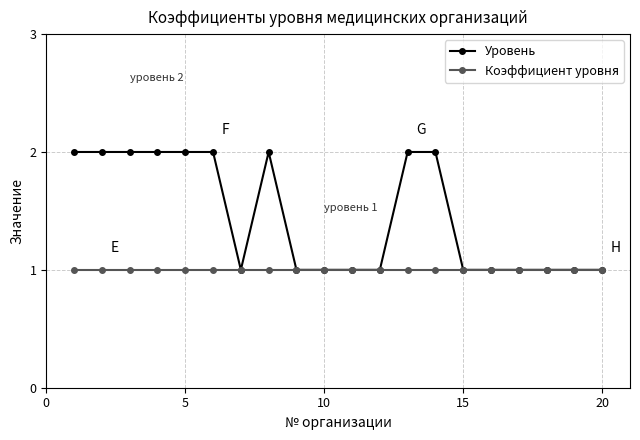

What is the value of the Коэффициент уровня point at the 17th from the left?

1